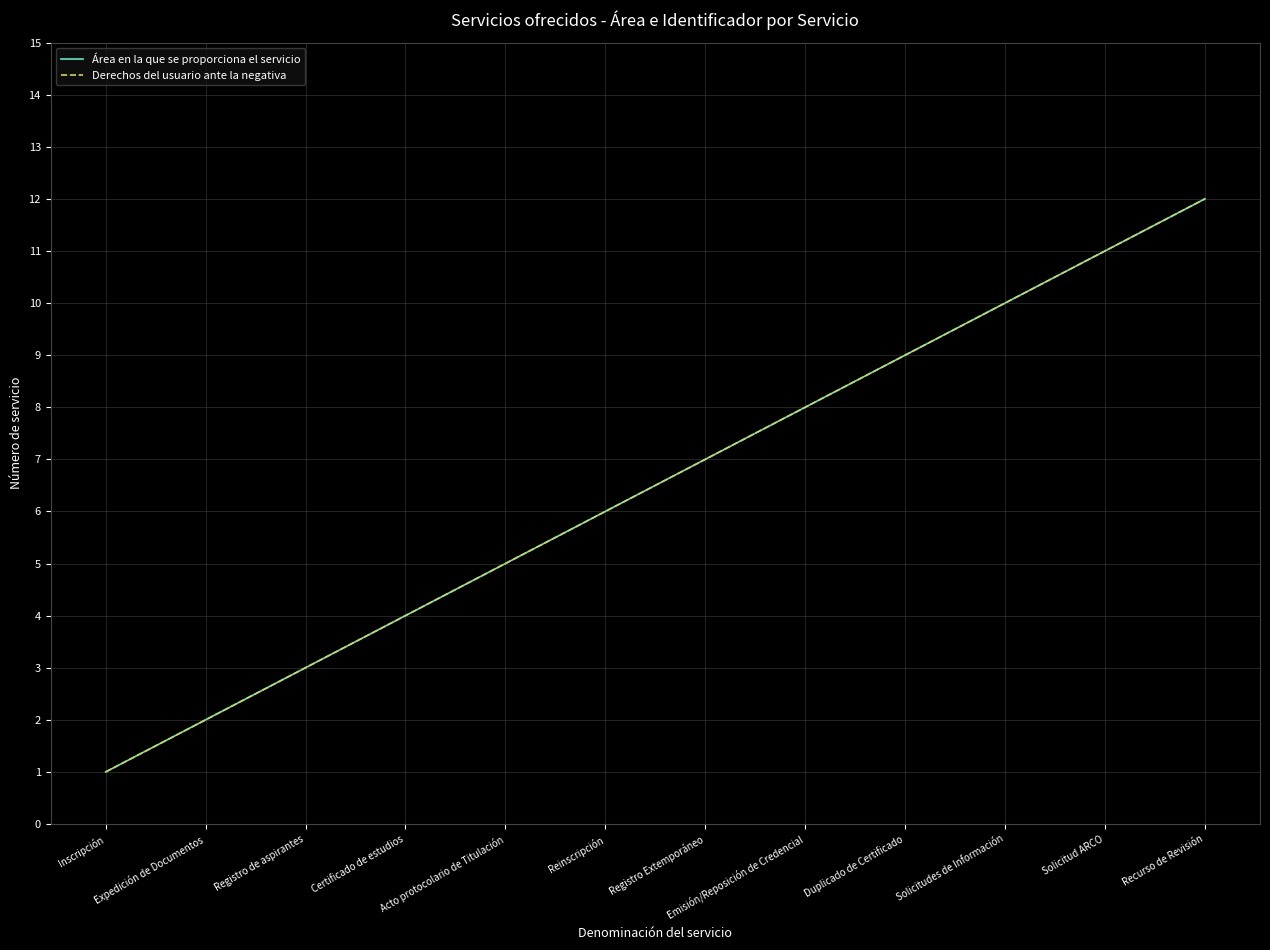

What is the difference between the maximum and minimum values in the Derechos del usuario ante la negativa series?

11